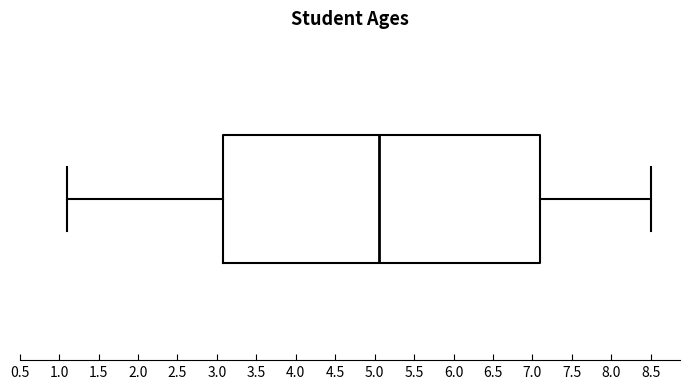

Read this box plot against the x-axis: the position of the median line, the range covered by the box, and the ends of both whiskers. The values are not printed on the chart, so give them approximately, as read against the axis.

median 5.05, box 3.10 to 7.10, whiskers 1.10 to 8.50